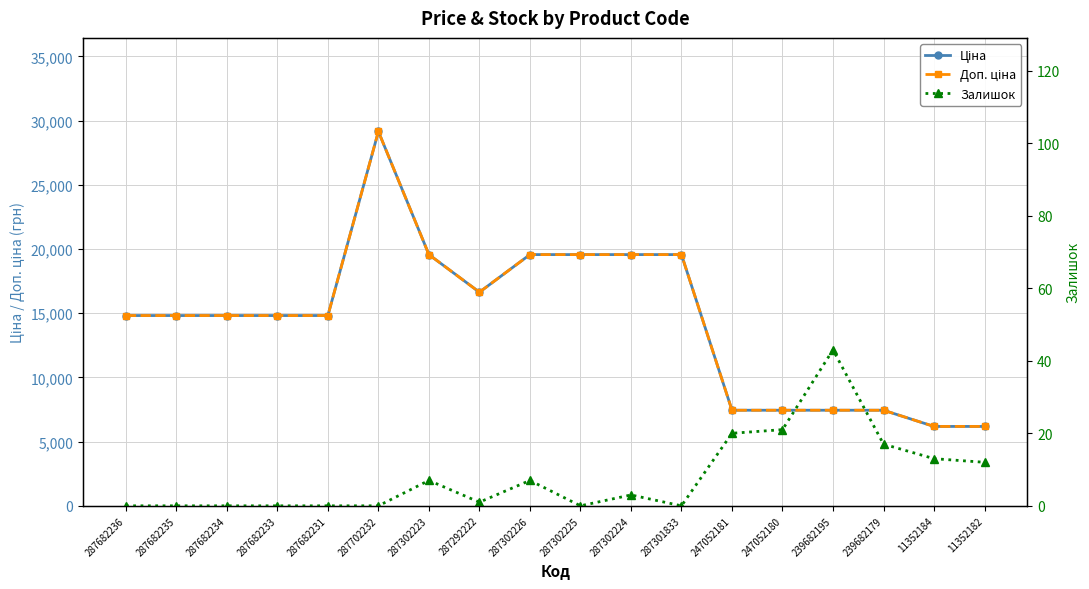

What is the total value across all series at 11352184?

12378.1